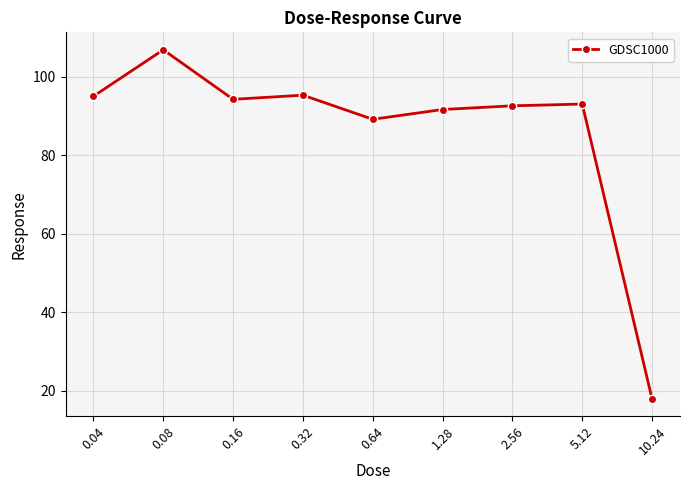

Count the number of data series in this chart.

1